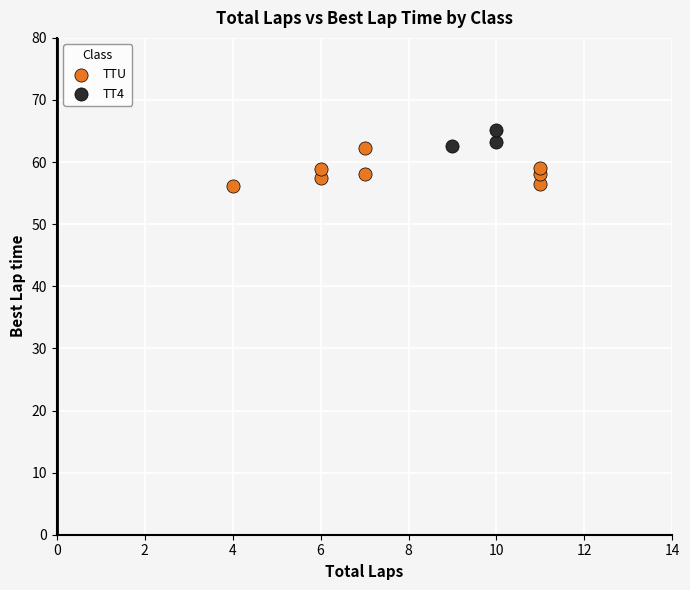

Which series has the widest spread of Y values?

TTU